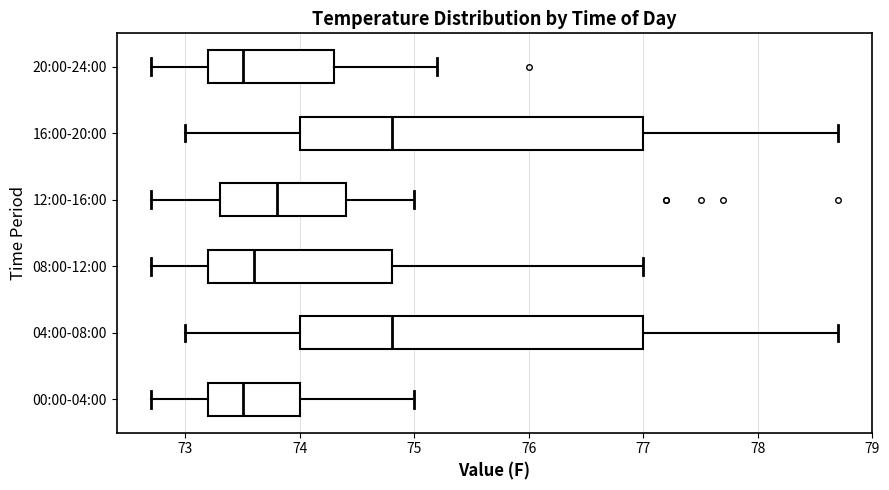

Where does the right whisker of the box for 08:00-12:00 end on the x-axis? The values are not printed on the chart, so give them approximately, as read against the axis.

77.0